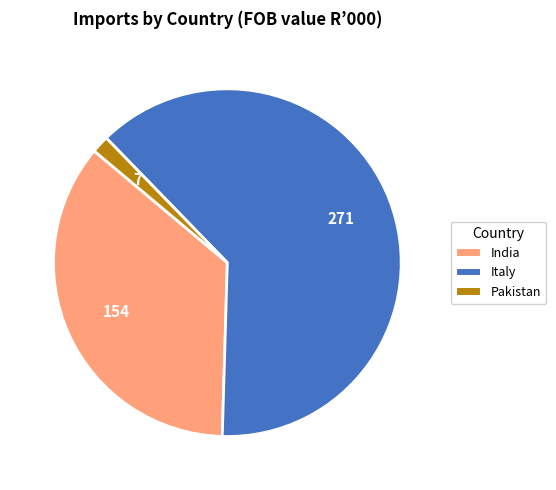

True or false: Pakistan accounts for 2% of the total.

True